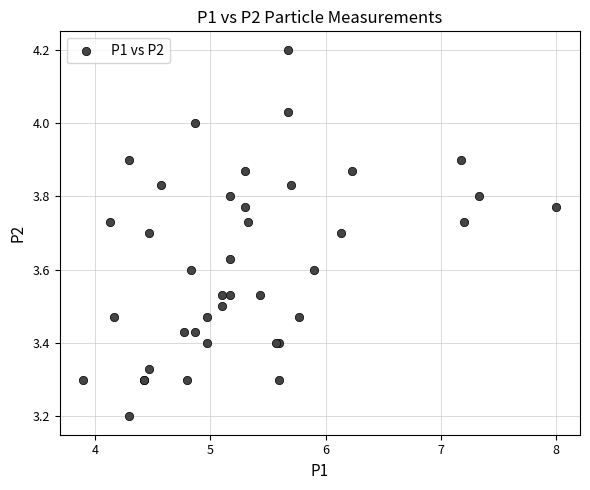

What Y value in the scatter plot is closest to 3?

3.2